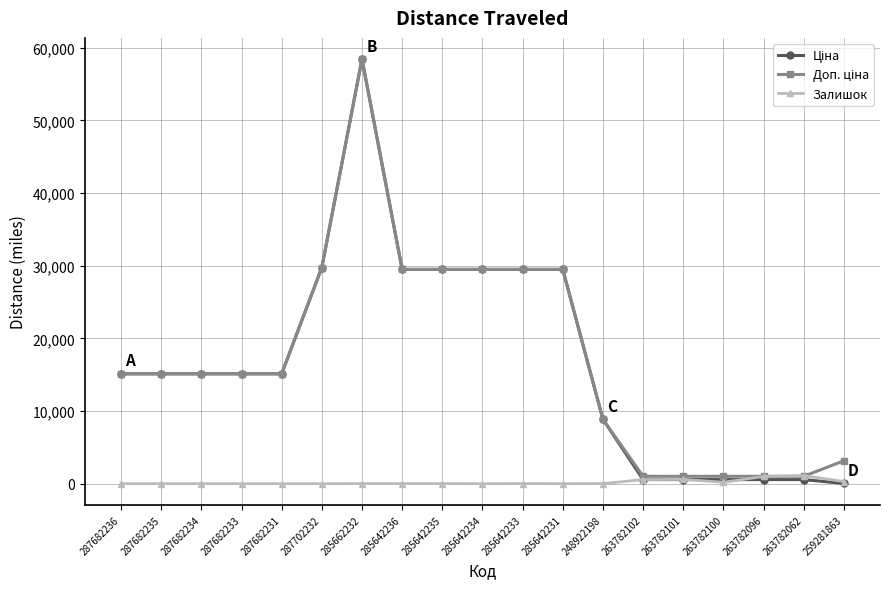

What is the spread (max minus min) of values at 287682236?

15120.0